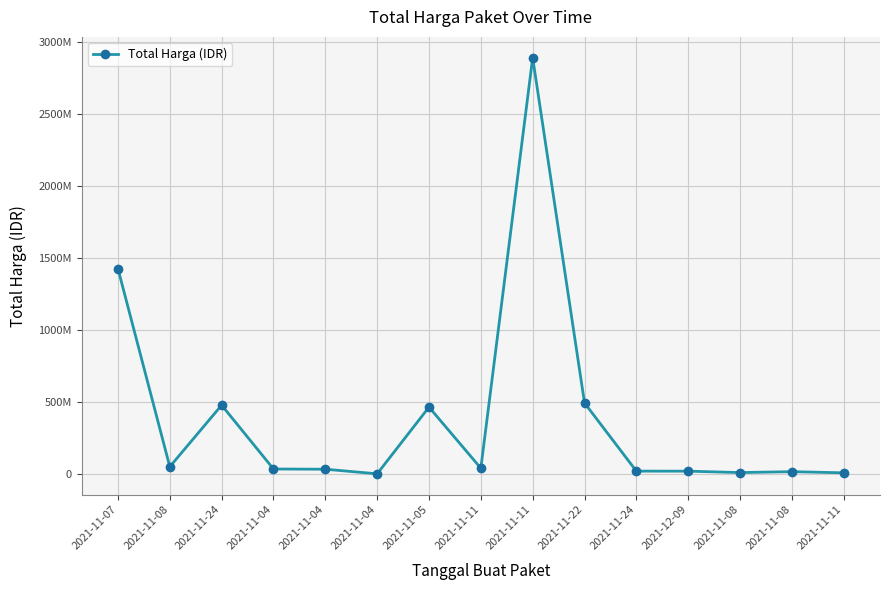

What is the smallest value displayed?

577875